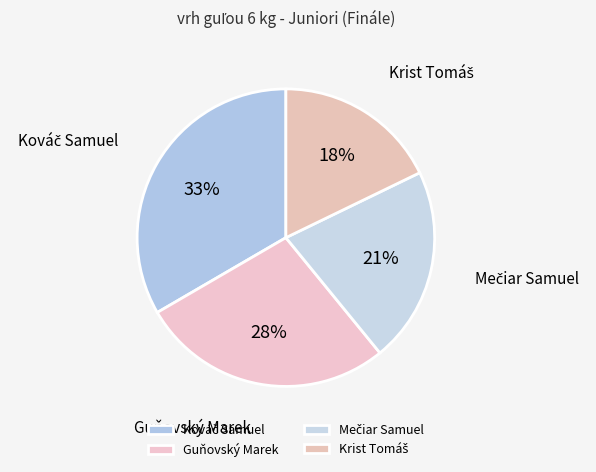

Is there any slice that represents more than half of the pie?

No